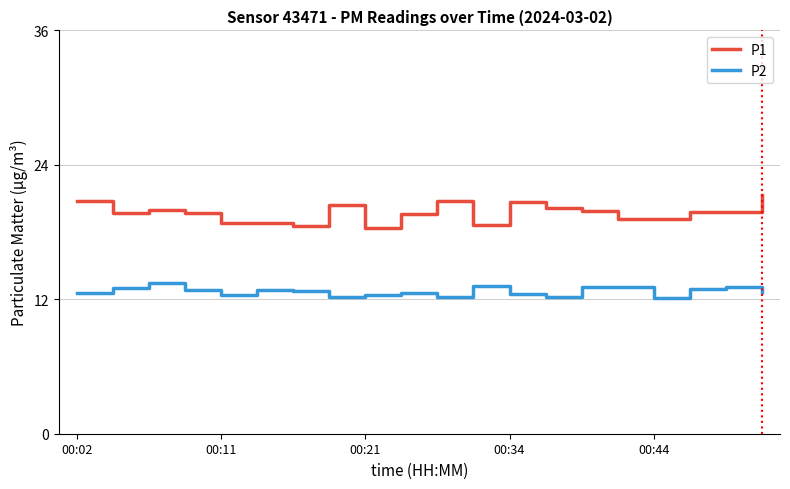

What is the highest value of the P2 series?

13.4